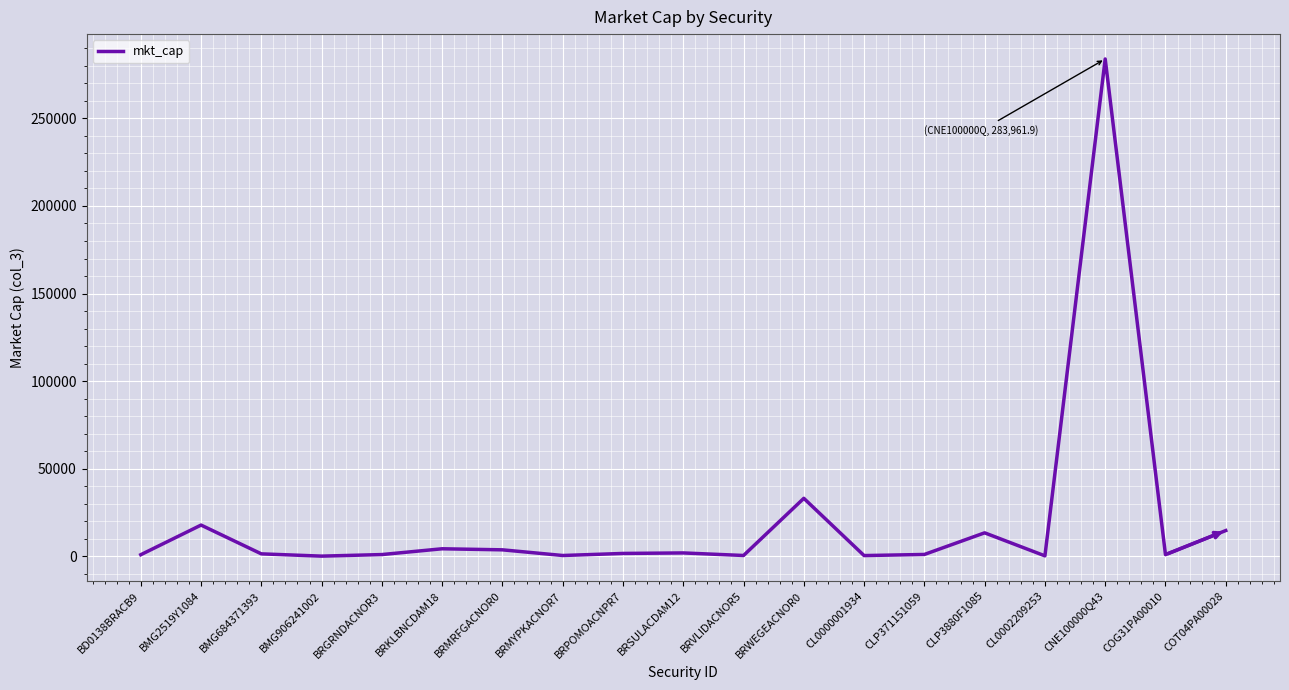

How many categories are shown in the chart?

19